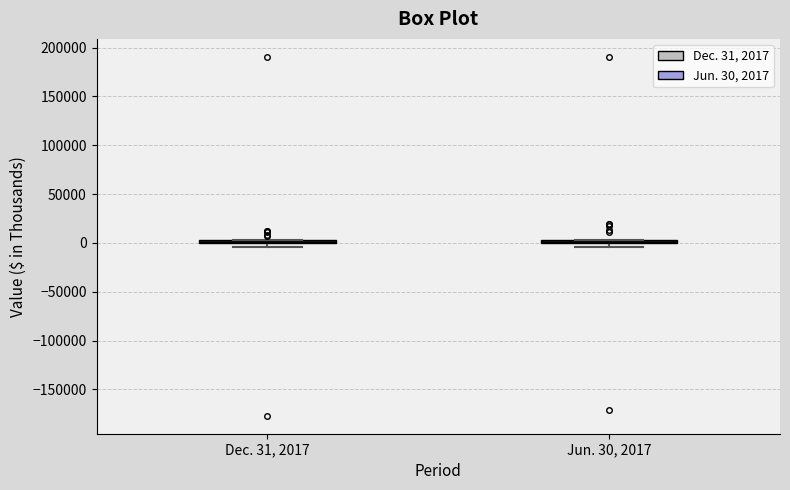

Where is the upper edge of the box for Jun. 30, 2017 on the y-axis? The values are not printed on the chart, so give them approximately, as read against the axis.

5000